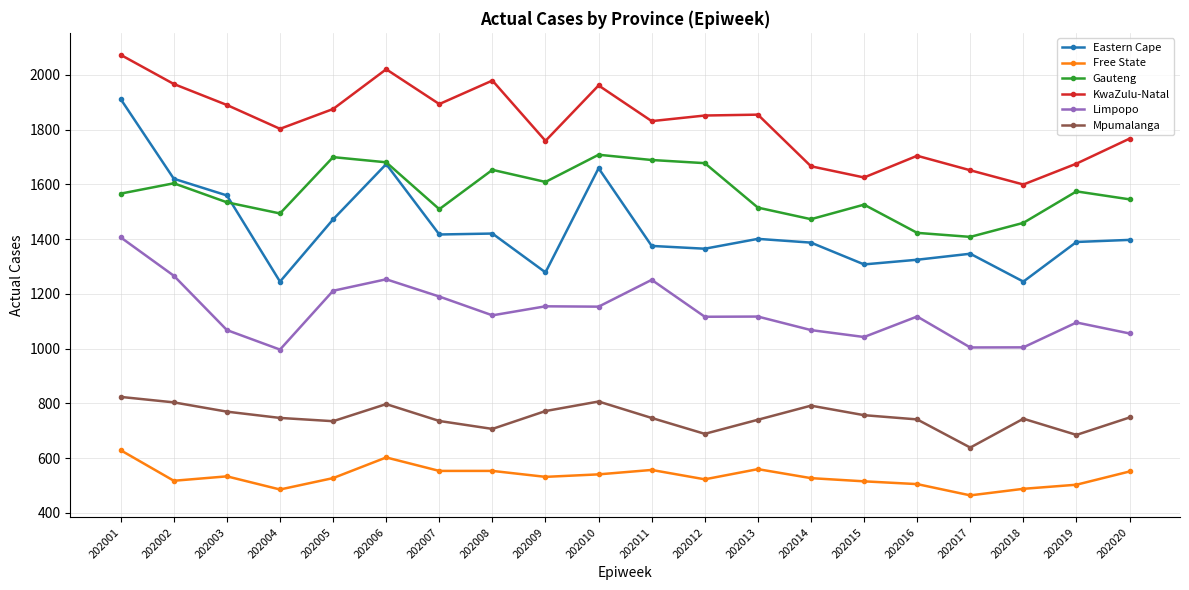

What is the smallest value displayed?

464.1